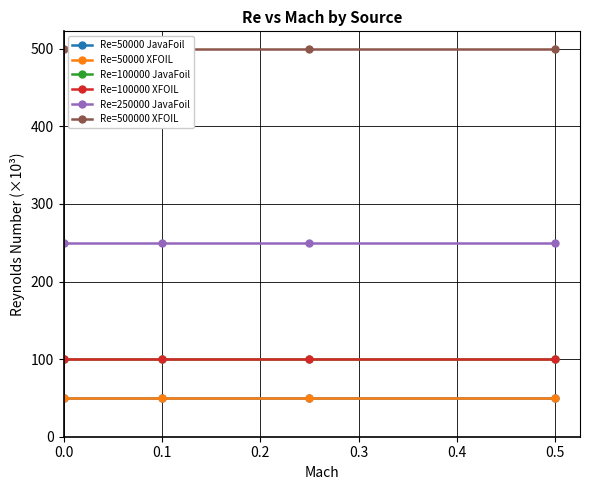

Which series has the widest spread of values?

Re=50000 JavaFoil